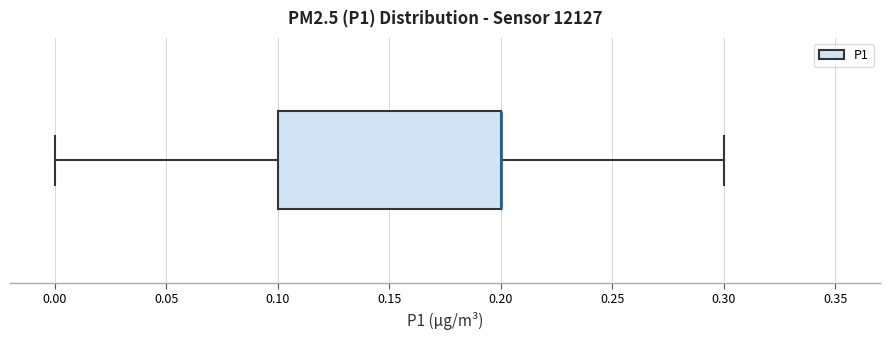

Transcribe this box plot: give where the median line is, the range the box spans, and where the two whiskers end, as read against the x-axis. The values are not printed on the chart, so give them approximately, as read against the axis.

median 0.2 (drawn on the box's right edge), box 0.1 to 0.2, whiskers 0.0 to 0.3